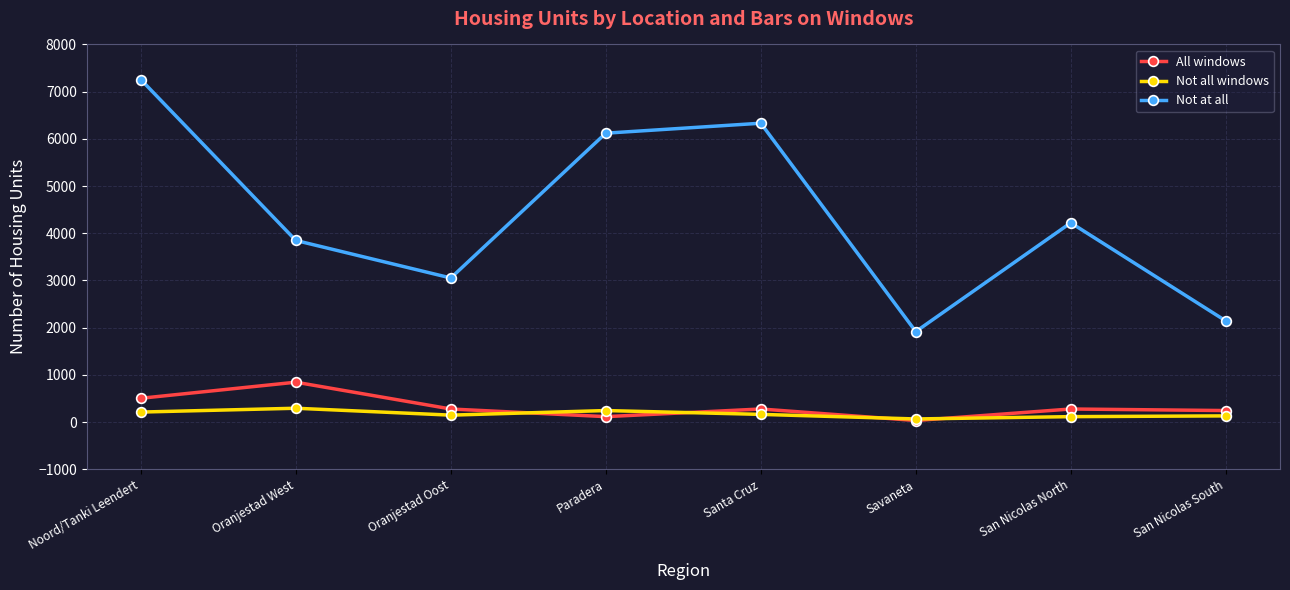

What is the total value across all series at Paradera?

6477